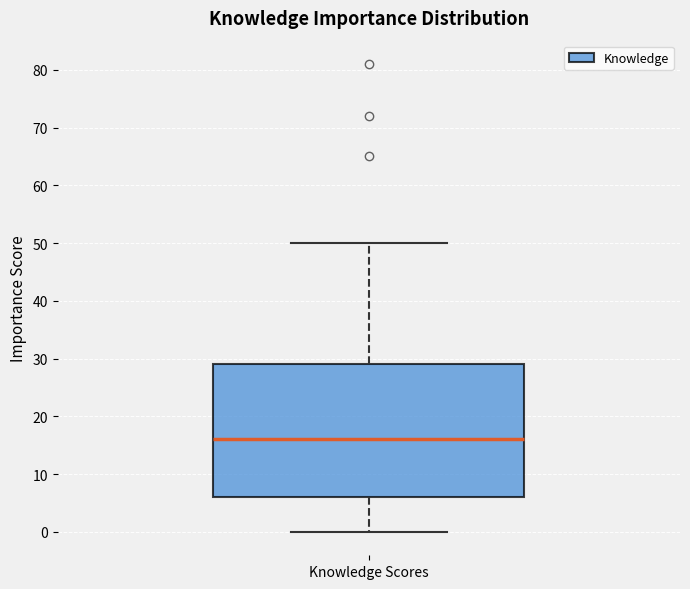

Where does the upper whisker of the box for Knowledge Scores end on the y-axis? The values are not printed on the chart, so give them approximately, as read against the axis.

50